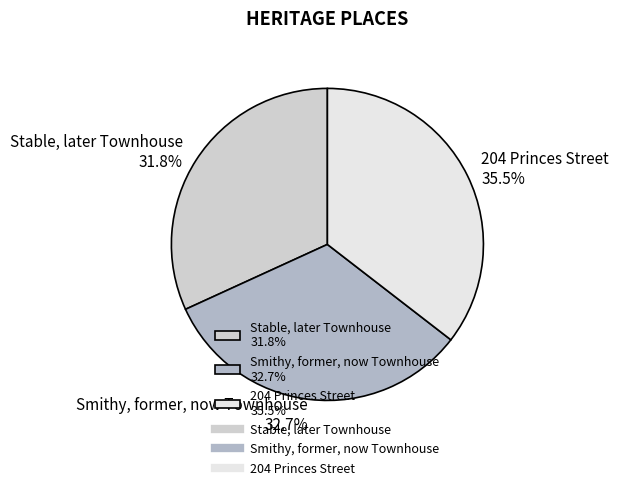

What is the ratio of the value at Stable, later Townhouse to the value at Smithy, former, now Townhouse?

1.0